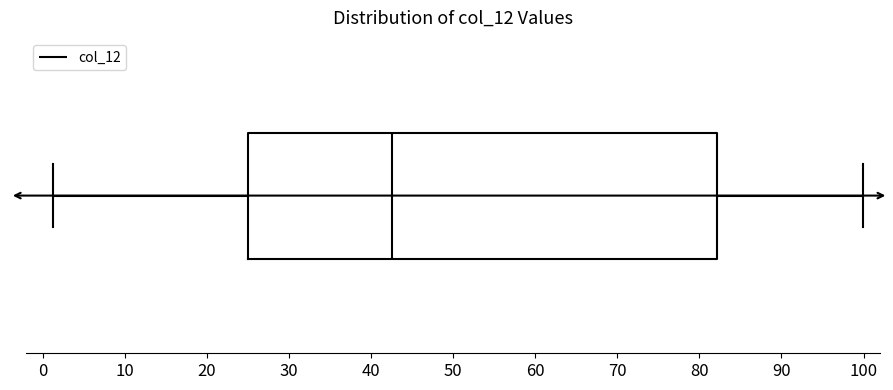

Where does the right whisker of the box end on the x-axis? The values are not printed on the chart, so give them approximately, as read against the axis.

100